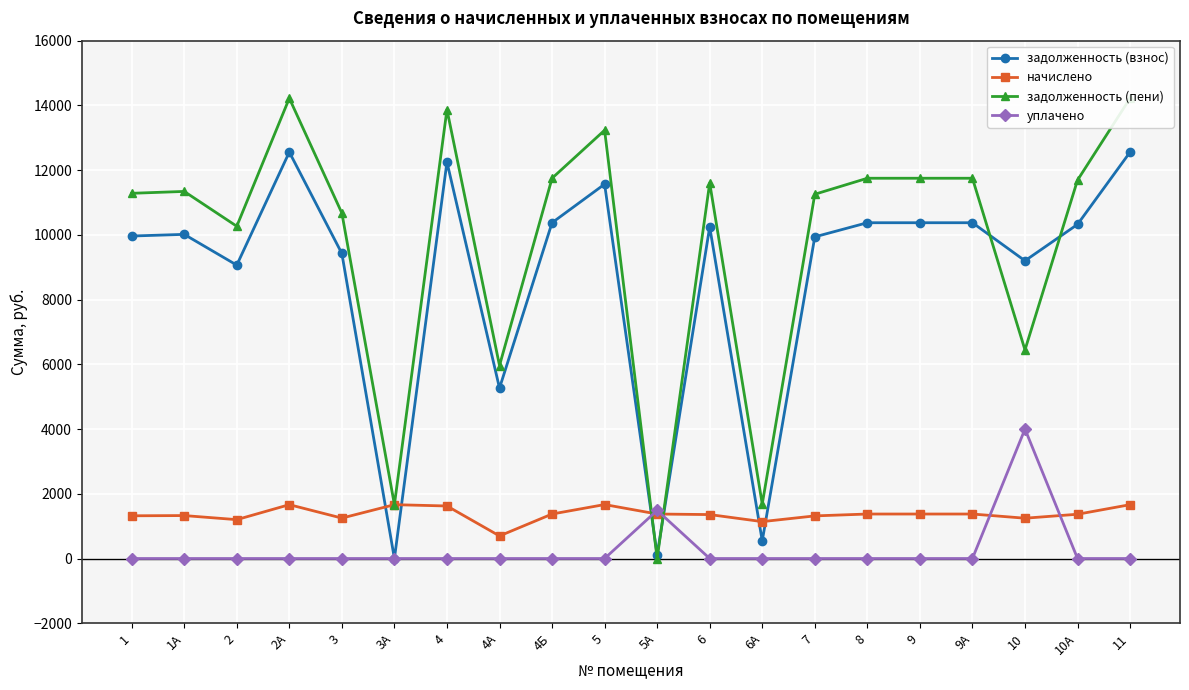

How many positive values does the задолженность (пени) series have?

19